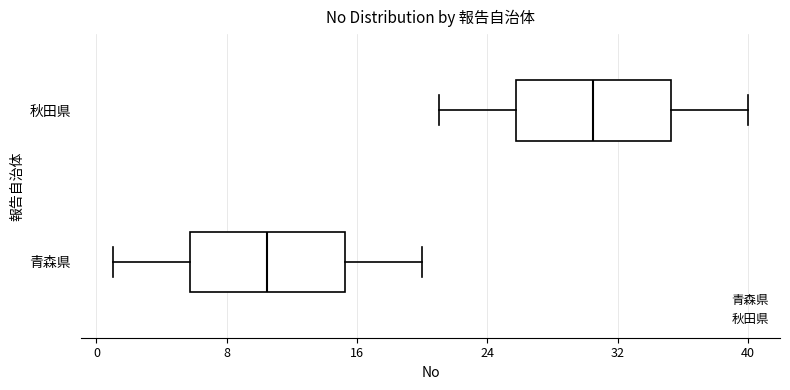

Which box has the furthest to the right median line?

秋田県